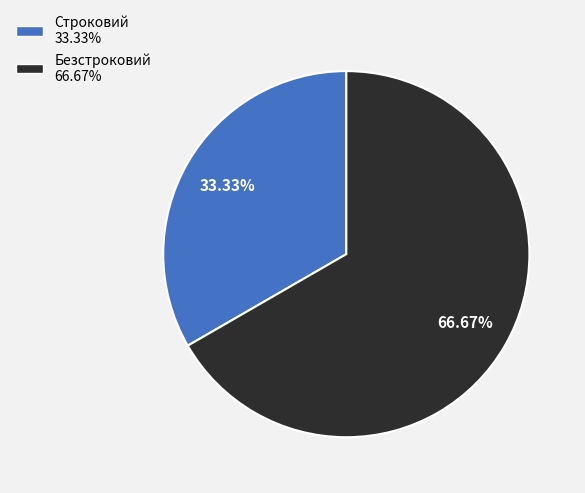

To the nearest percent, what portion does Безстроковий represent?

67%